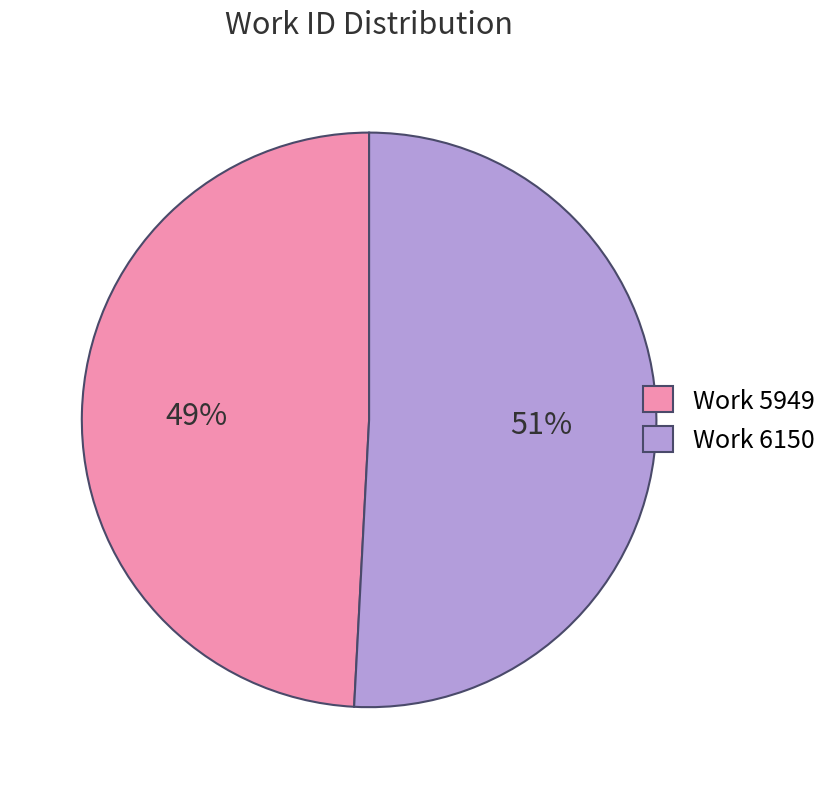

The Work 6150 slice represents 46% of the pie. True or false?

False